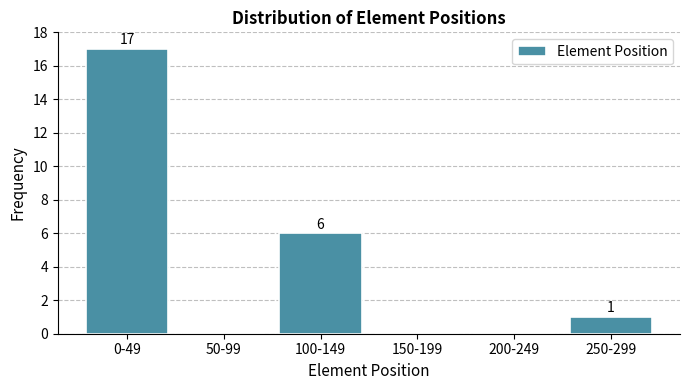

Reading left to right, extract all data points from this chart.

0-49=17	50-99=0	100-149=6	150-199=0	200-249=0	250-299=1